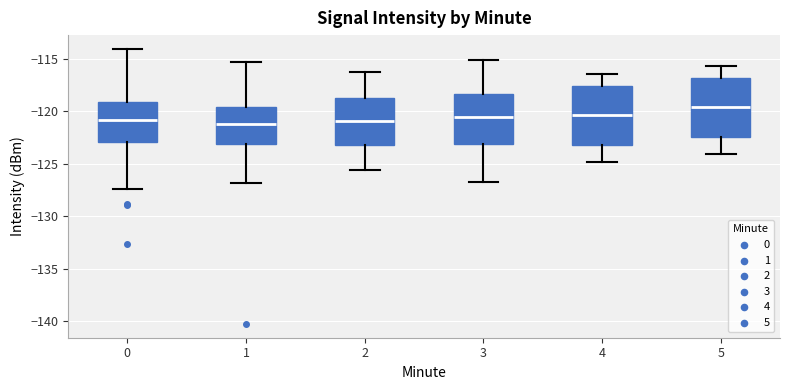

Reading left to right, transcribe this box plot: for each box, give where its median line is, the range the box spans, and where its two whiskers end, as read against the y-axis. The values are not printed on the chart, so give them approximately, as read against the axis.

0: median -121.0, box -123.0 to -119.0, whiskers -127.5 to -114.0
1: median -121.0, box -123.0 to -119.5, whiskers -127.0 to -115.5
2: median -121.0, box -123.0 to -118.5, whiskers -125.5 to -116.0
3: median -120.5, box -123.0 to -118.5, whiskers -126.5 to -115.0
4: median -120.5, box -123.0 to -117.5, whiskers -125.0 to -116.5
5: median -119.5, box -122.5 to -117.0, whiskers -124.0 to -115.5